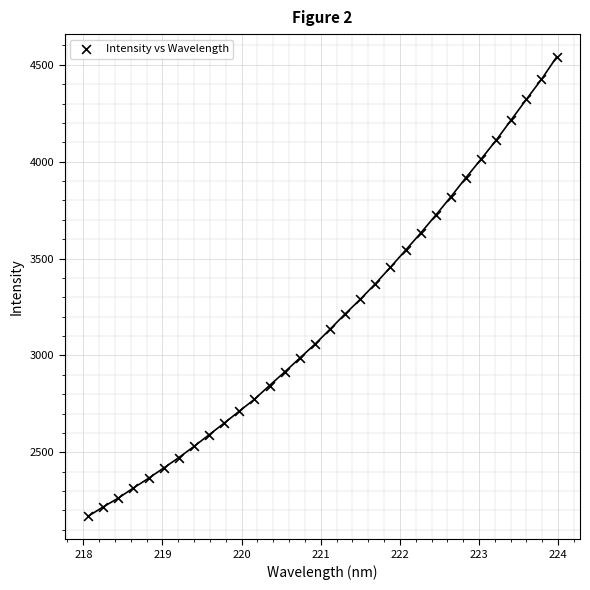

What is the range of Y values (max minus min)?

2370.0